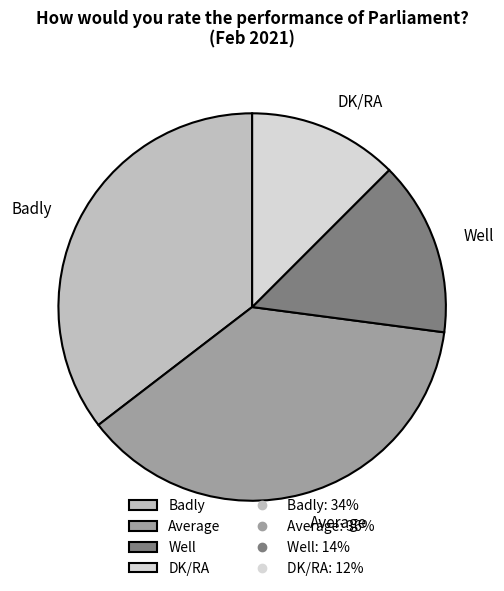

How many slices are in this pie chart?

4